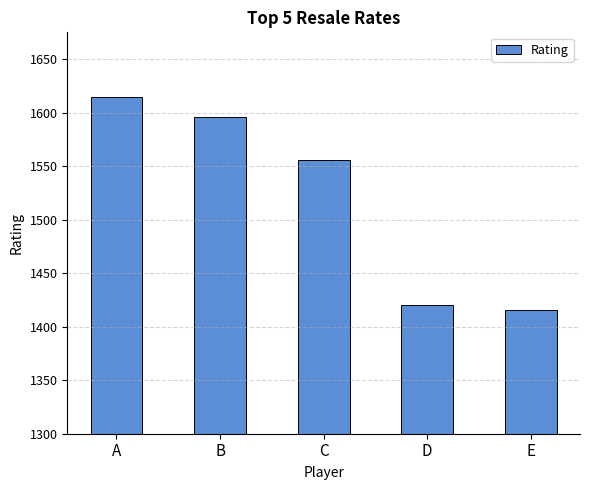

What is the difference between the values at B and E?

180